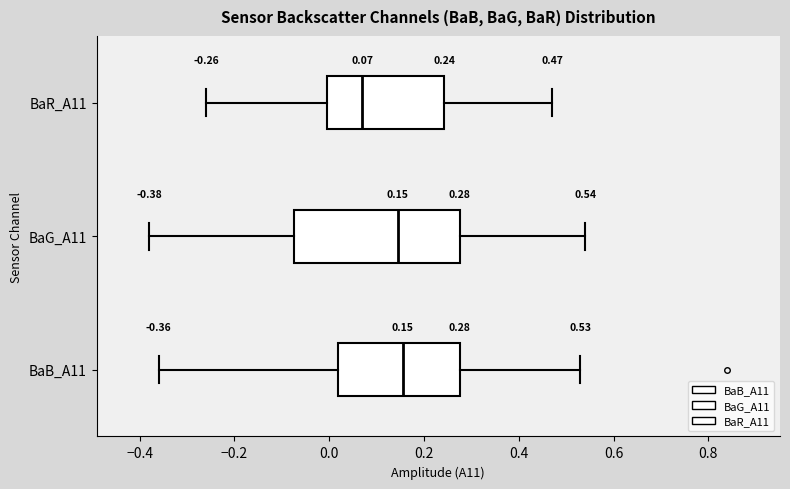

Which box's median line is the furthest to the left?

BaR_A11